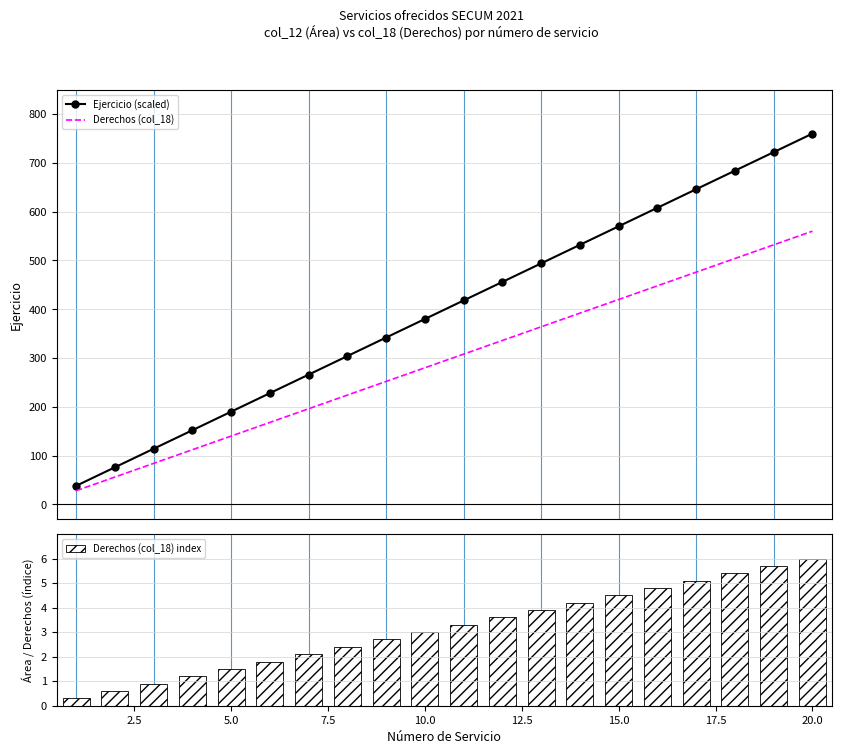

What is the minimum value for Ejercicio (scaled)?

38